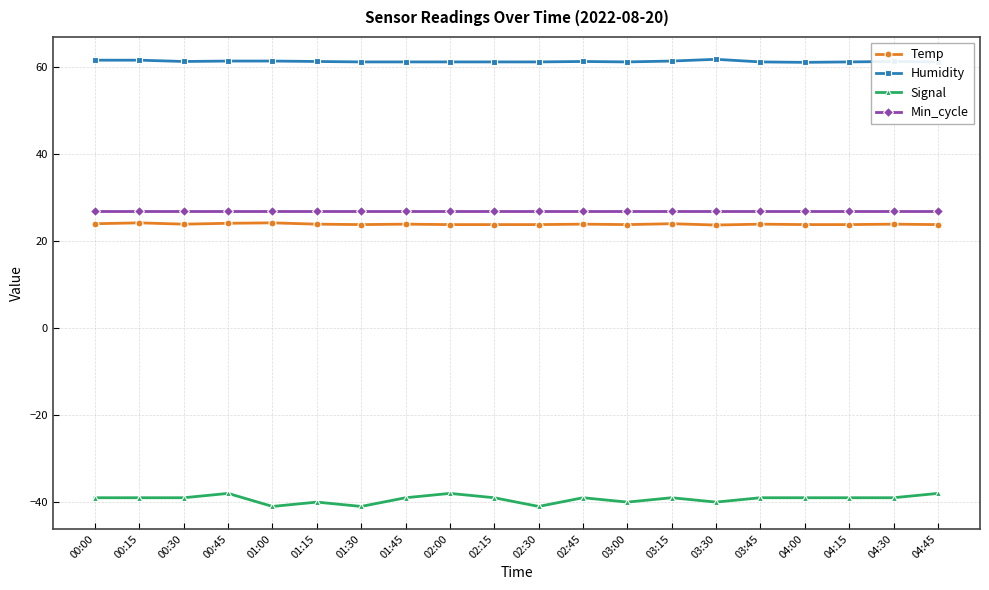

What is the value of the Min_cycle point at the 5th from the left?

27.0